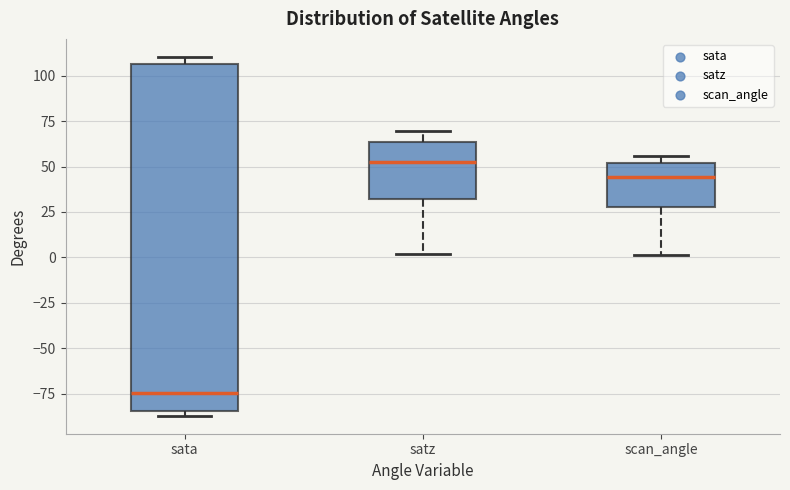

Which box has the highest median line?

satz